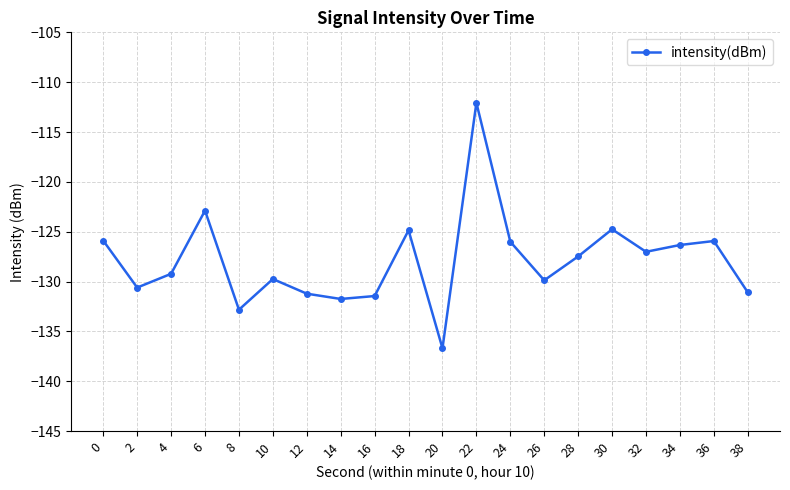

The value at 32 is -76.1. True or false?

False